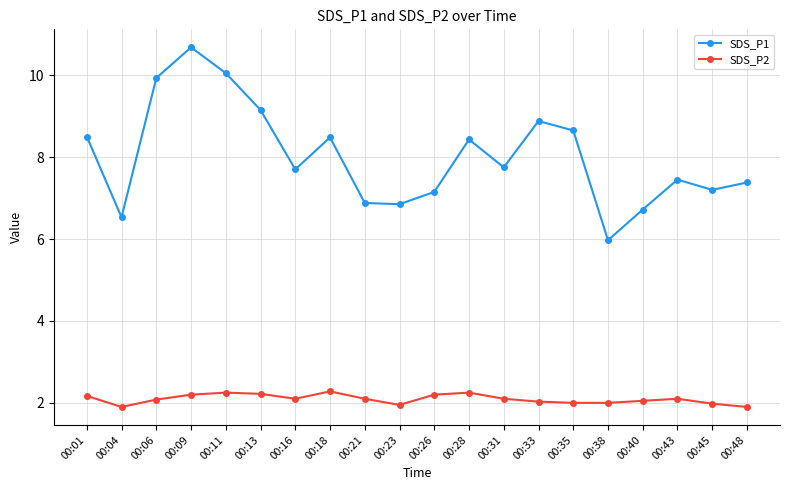

Between 00:18 and 00:43, which series saw the biggest shift?

SDS_P1